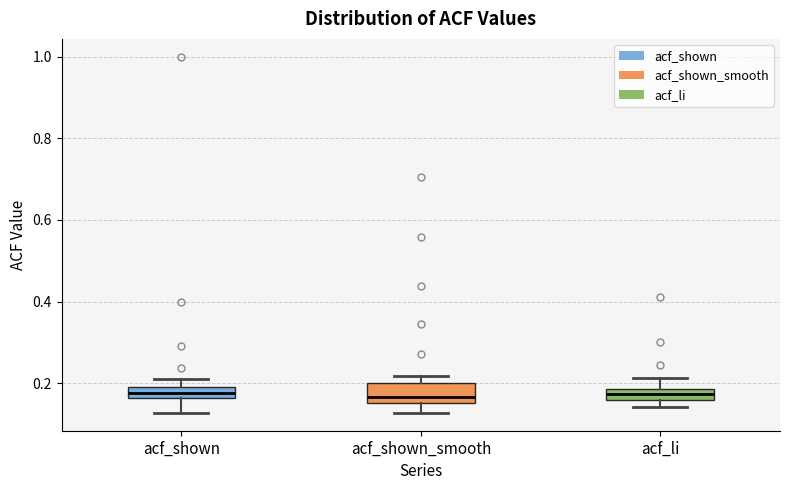

Where is the upper edge of the box for acf_li on the y-axis? The values are not printed on the chart, so give them approximately, as read against the axis.

0.18